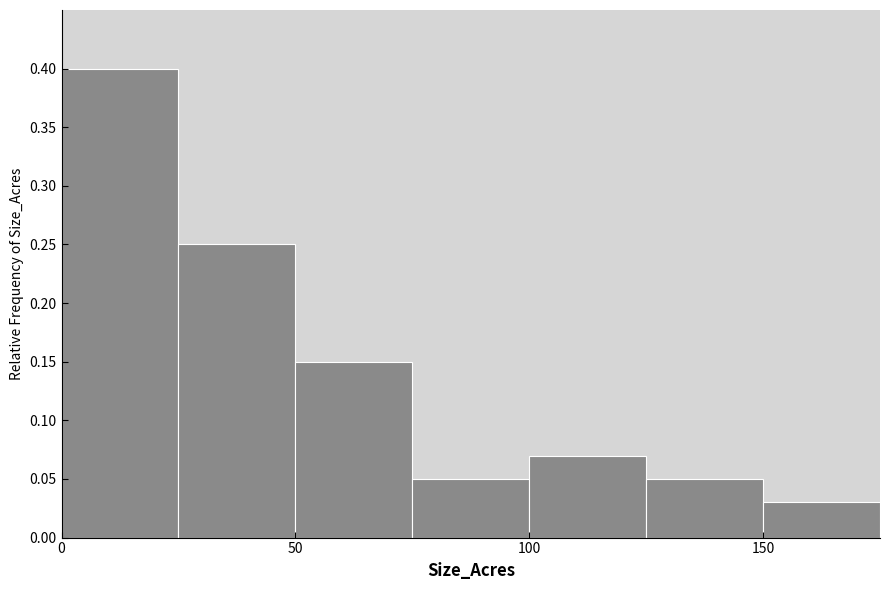

Reading left to right, list every bar in this chart as the range it spans on the x-axis followed by its height. The values are not printed on the chart, so give them approximately, as read against the axis.

0 to 25: 0.40
25 to 50: 0.25
50 to 75: 0.15
75 to 100: 0.05
100 to 125: 0.07
125 to 150: 0.05
150 to 175: 0.03